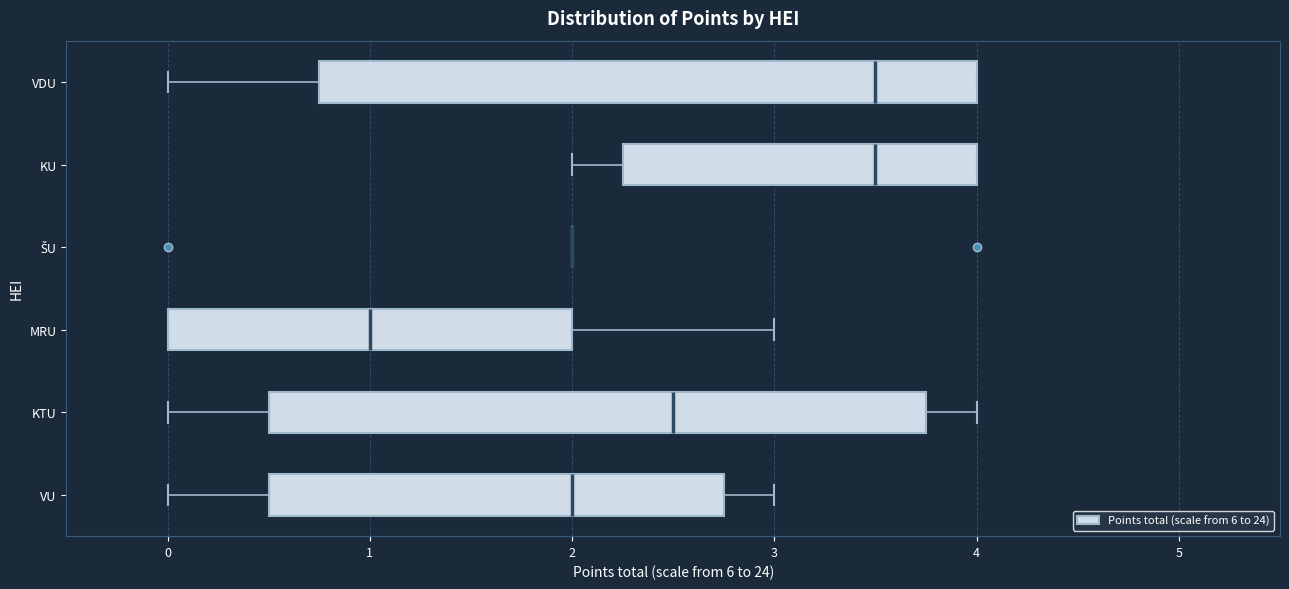

Reading bottom to top, read every box against the x-axis: the position of its median line, the range the box covers, and the ends of its whiskers. The values are not printed on the chart, so give them approximately, as read against the axis.

VU: median 2.0, box 0.5 to 2.8, whiskers 0.0 to 3.0
KTU: median 2.5, box 0.5 to 3.8, whiskers 0.0 to 4.0
MRU: median 1.0, box 0.0 to 2.0, whiskers 0.0 to 3.0
ŠU: box collapsed to a line at 2.0, whiskers 2.0 to 2.0
KU: median 3.5, box 2.3 to 4.0, whiskers 2.0 to 4.0
VDU: median 3.5, box 0.8 to 4.0, whiskers 0.0 to 4.0